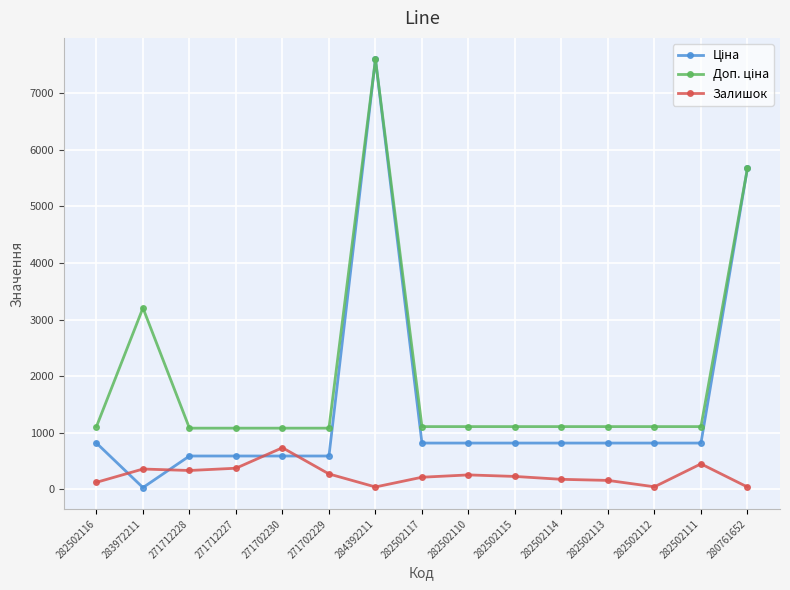

The value of Залишок at 282502111 is 451.0. True or false?

True